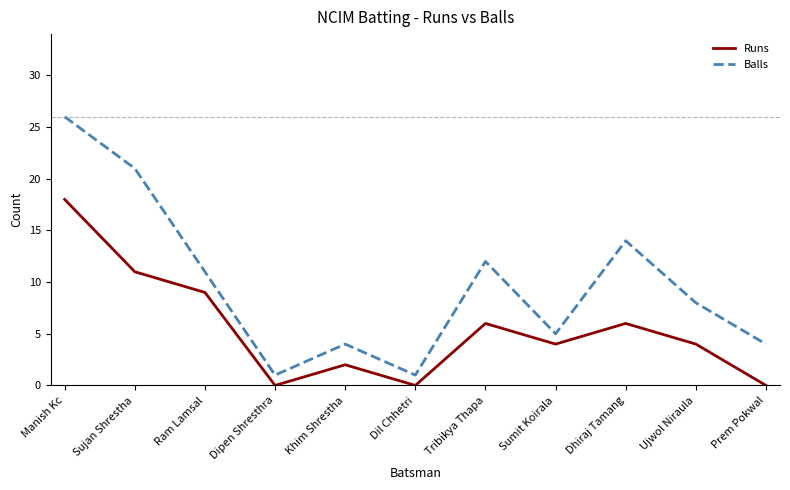

How many distinct data groups are displayed?

2